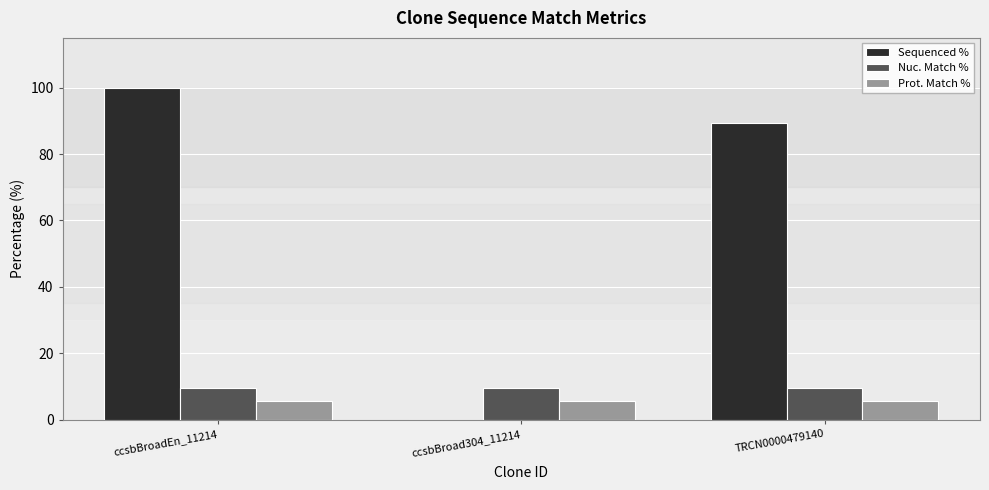

How many data points does each series have?

3